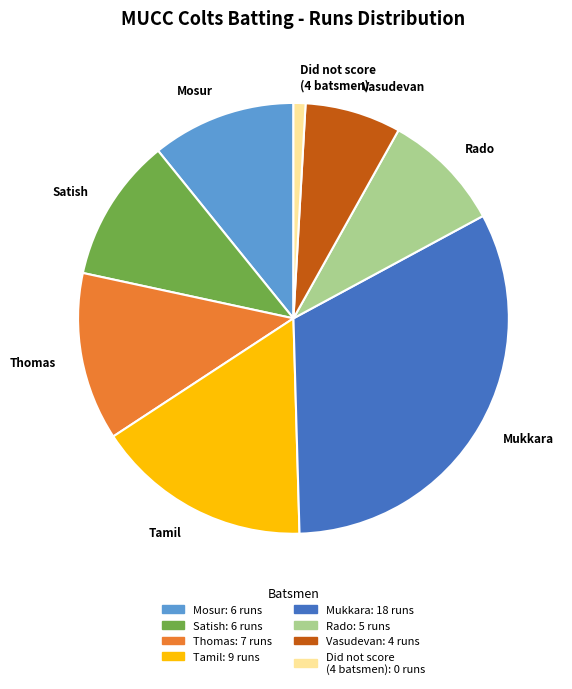

Is there a majority slice in this chart?

No